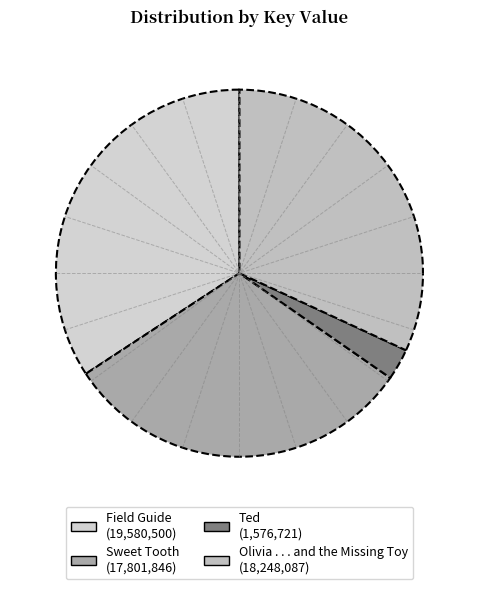

Count the number of slices in the pie.

4